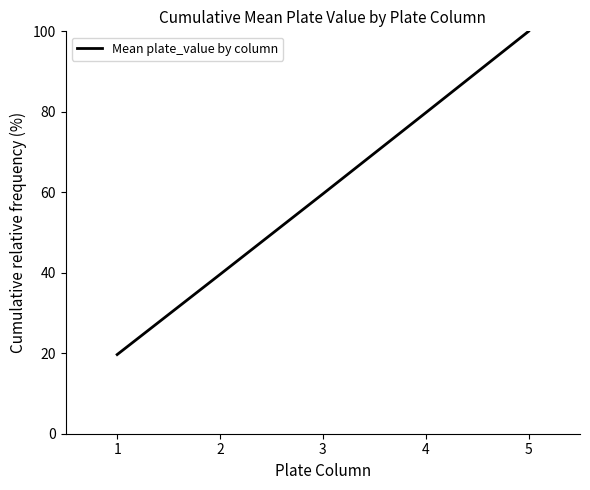

What is the sum of the values at 1 and 5?

119.7